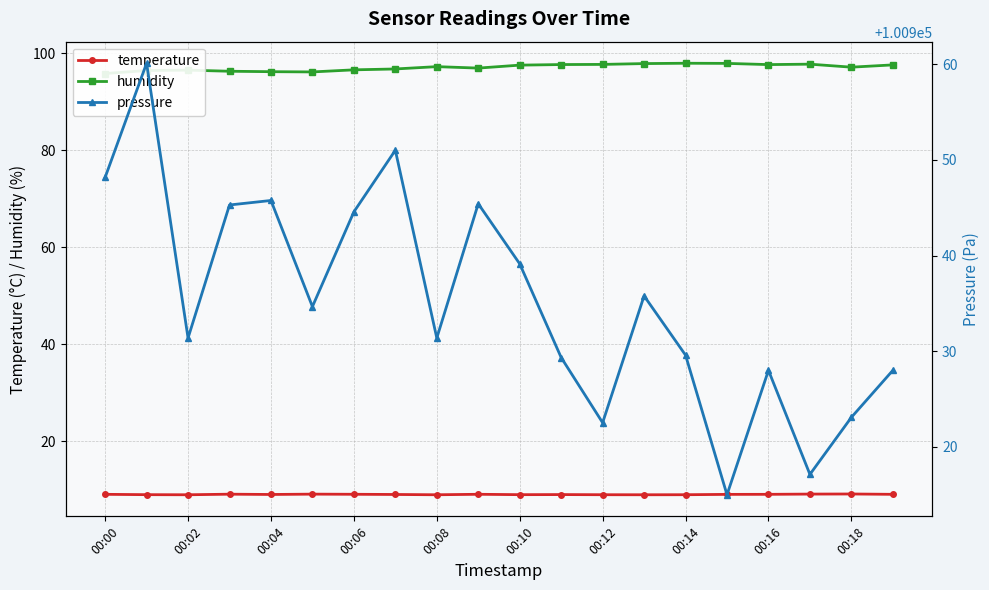

What is the difference between the highest and lowest values at 17?

100908.0